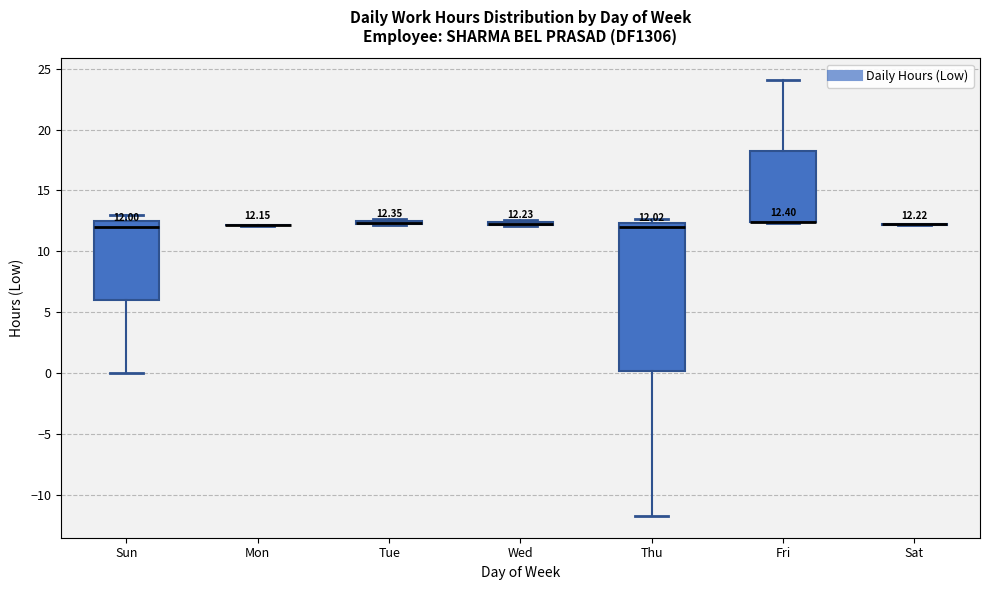

Which box is the tallest, from its lower edge to its upper edge?

Thu